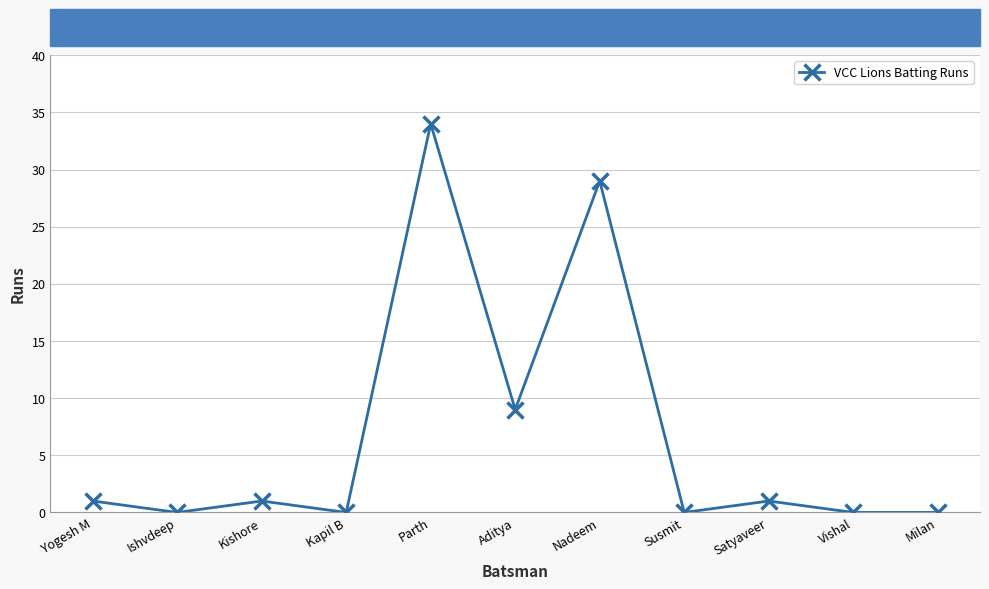

At which category does the data reach its first local valley?

Ishvdeep